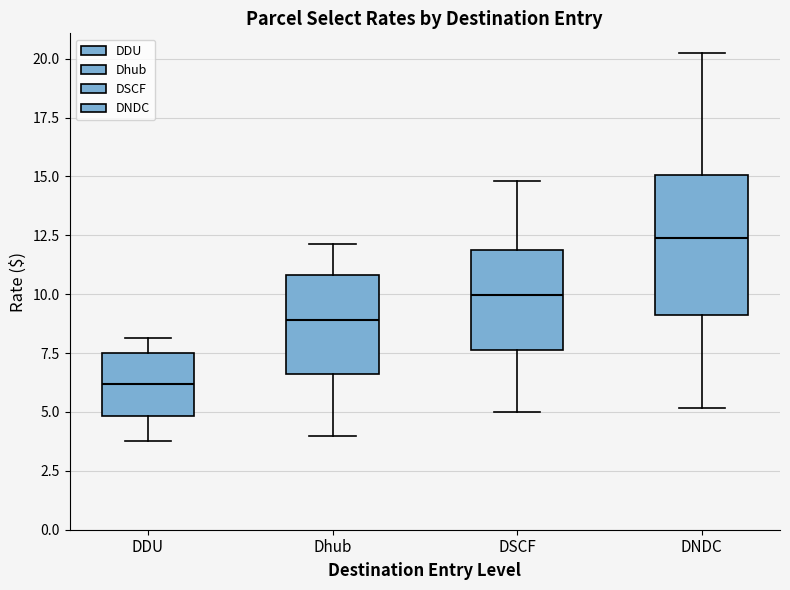

Reading left to right, transcribe this box plot: for each box, give where its median line is, the range the box spans, and where its two whiskers end, as read against the y-axis. The values are not printed on the chart, so give them approximately, as read against the axis.

DDU: median 6.0, box 5.0 to 7.5, whiskers 4.0 to 8.0
Dhub: median 9.0, box 6.5 to 11.0, whiskers 4.0 to 12.0
DSCF: median 10.0, box 7.5 to 12.0, whiskers 5.0 to 15.0
DNDC: median 12.5, box 9.0 to 15.0, whiskers 5.0 to 20.5